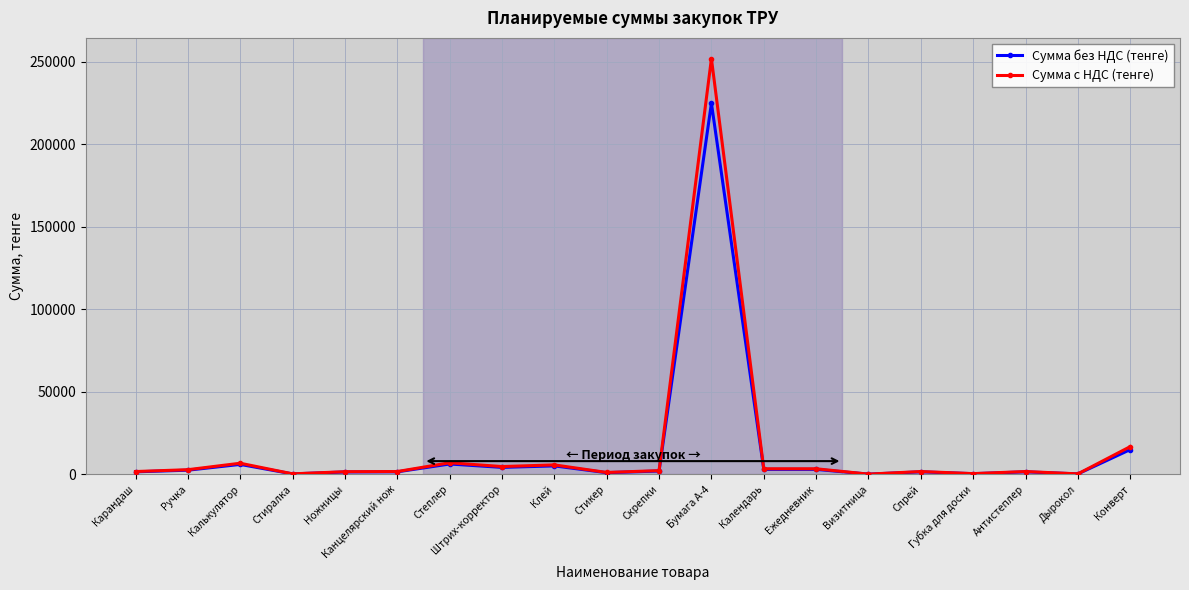

The Сумма без НДС (тенге) series shows 6250.0 at Степлер. True or false?

True